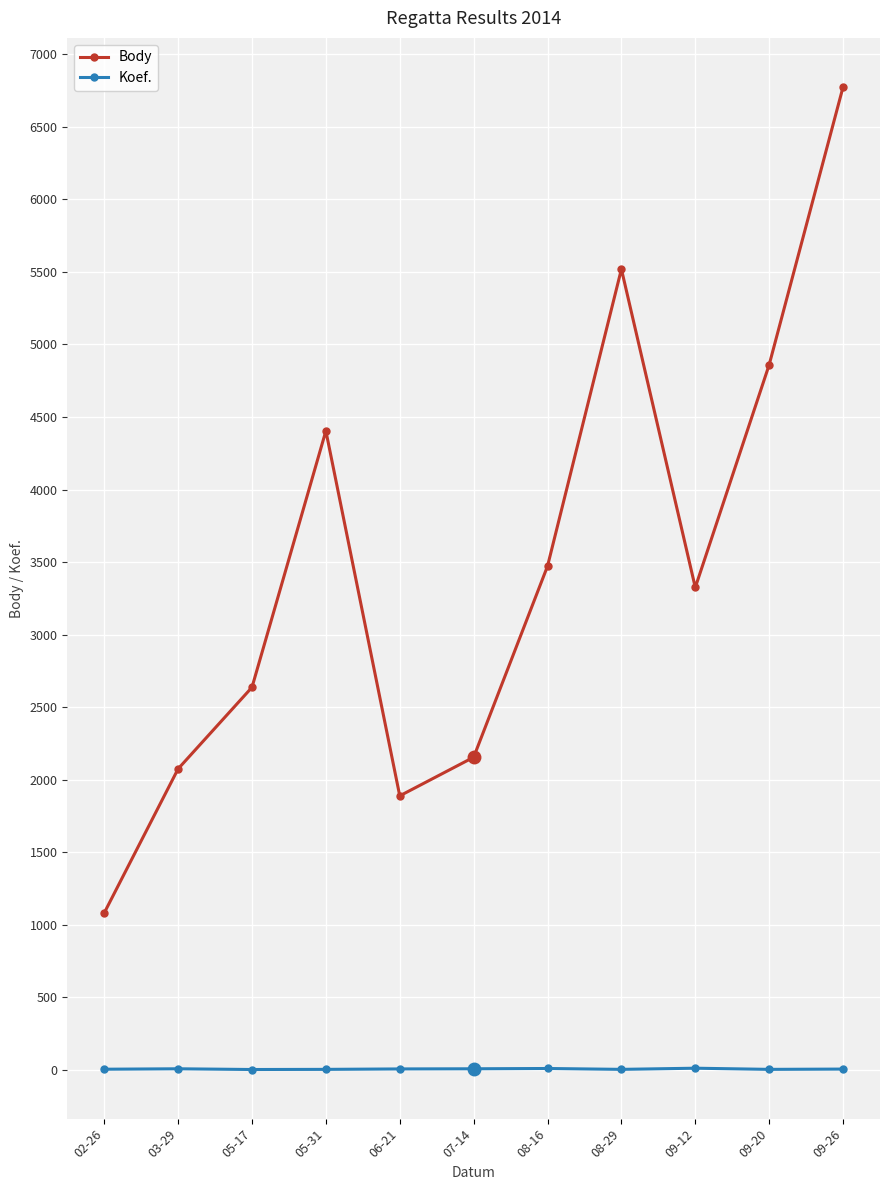

What are all the series names shown in the legend?

Body, Koef.